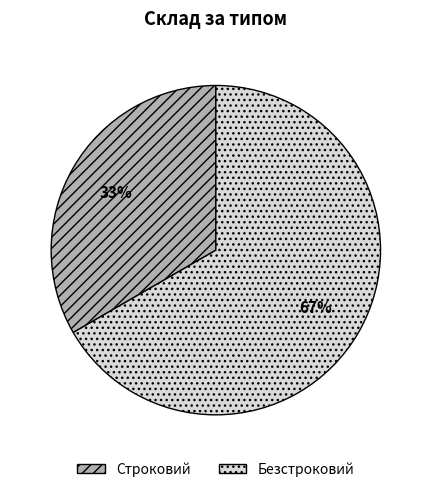

Which has a higher value, Безстроковий or Строковий?

Безстроковий